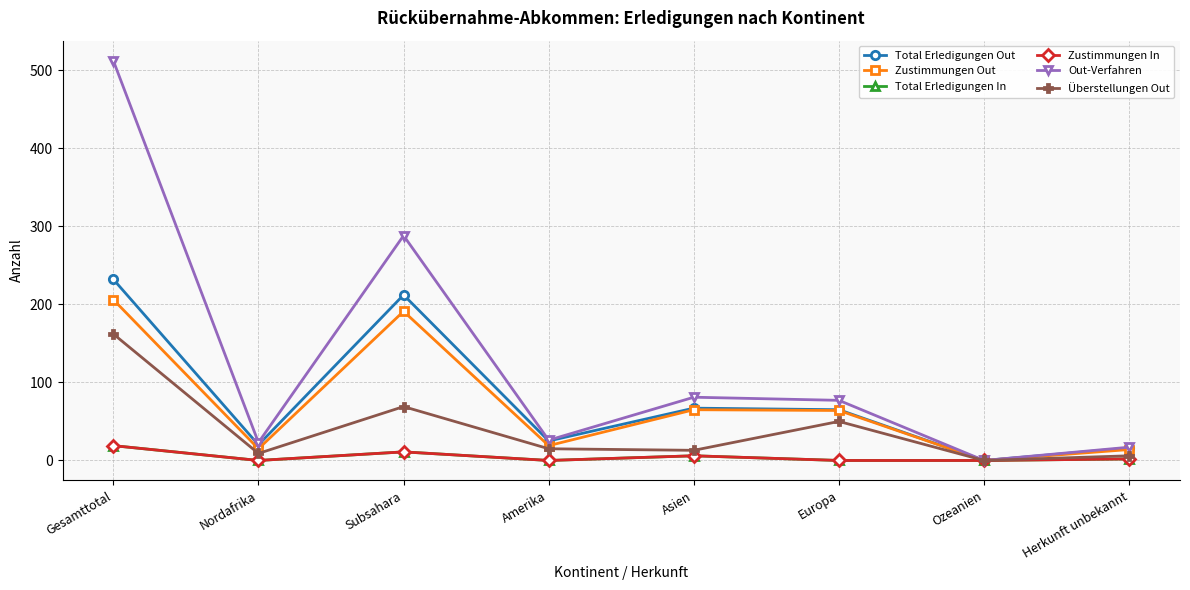

Reading right to left, transcribe all the data shown in this chart.

Total Erledigungen Out: Herkunft unbekannt=16	Ozeanien=0	Europa=65	Asien=67	Amerika=25	Subsahara=212	Nordafrika=20	Gesamttotal=232
Zustimmungen Out: Herkunft unbekannt=14	Ozeanien=0	Europa=64	Asien=65	Amerika=19	Subsahara=191	Nordafrika=15	Gesamttotal=206
Total Erledigungen In: Herkunft unbekannt=2	Ozeanien=0	Europa=0	Asien=6	Amerika=0	Subsahara=11	Nordafrika=0	Gesamttotal=19
Zustimmungen In: Herkunft unbekannt=2	Ozeanien=0	Europa=0	Asien=6	Amerika=0	Subsahara=11	Nordafrika=0	Gesamttotal=19
Out-Verfahren: Herkunft unbekannt=17	Ozeanien=0	Europa=77	Asien=81	Amerika=26	Subsahara=288	Nordafrika=23	Gesamttotal=512
Überstellungen Out: Herkunft unbekannt=6	Ozeanien=0	Europa=50	Asien=13	Amerika=15	Subsahara=69	Nordafrika=9	Gesamttotal=162